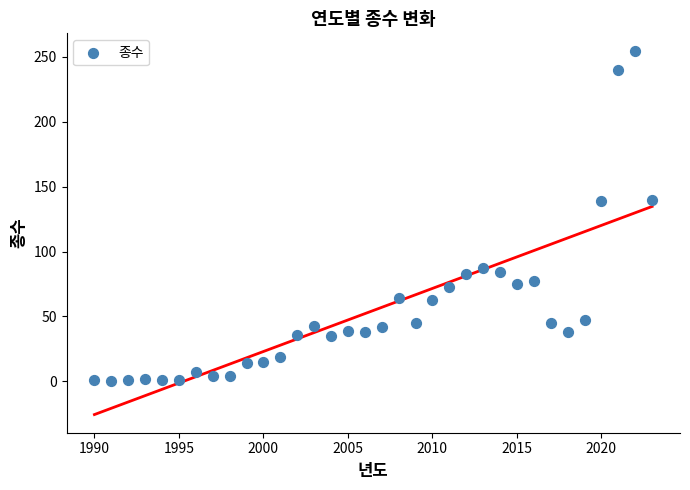

What is the range of X values (max minus min)?

33